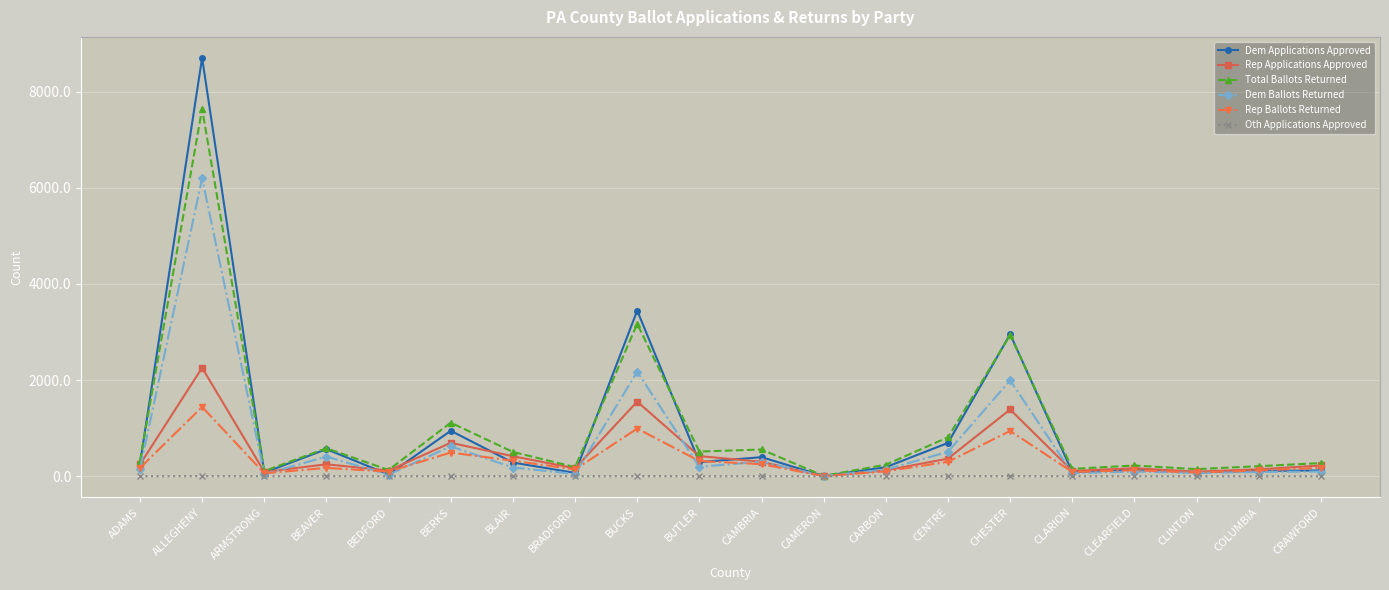

What is the label of the 1st point from the right?

CRAWFORD